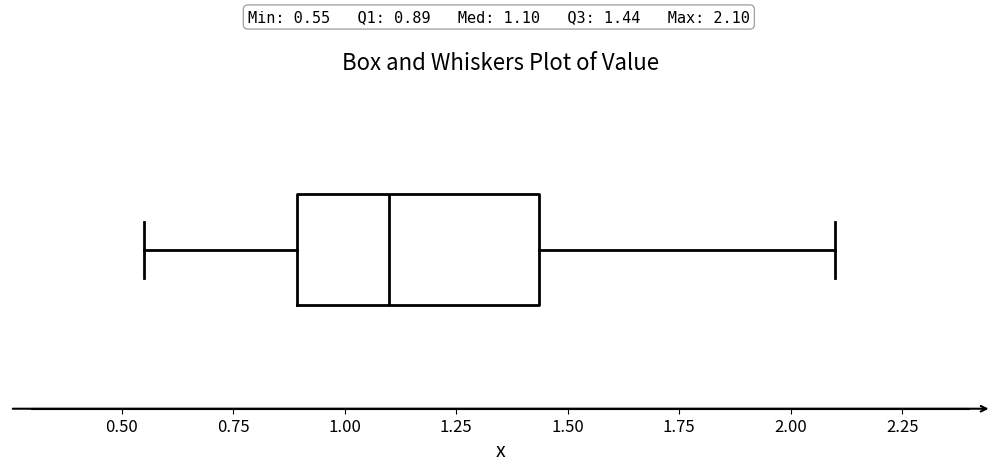

Transcribe this box plot: give where the median line is, the range the box spans, and where the two whiskers end, as read against the x-axis. The values are not printed on the chart, so give them approximately, as read against the axis.

median 1.10, box 0.90 to 1.45, whiskers 0.55 to 2.10